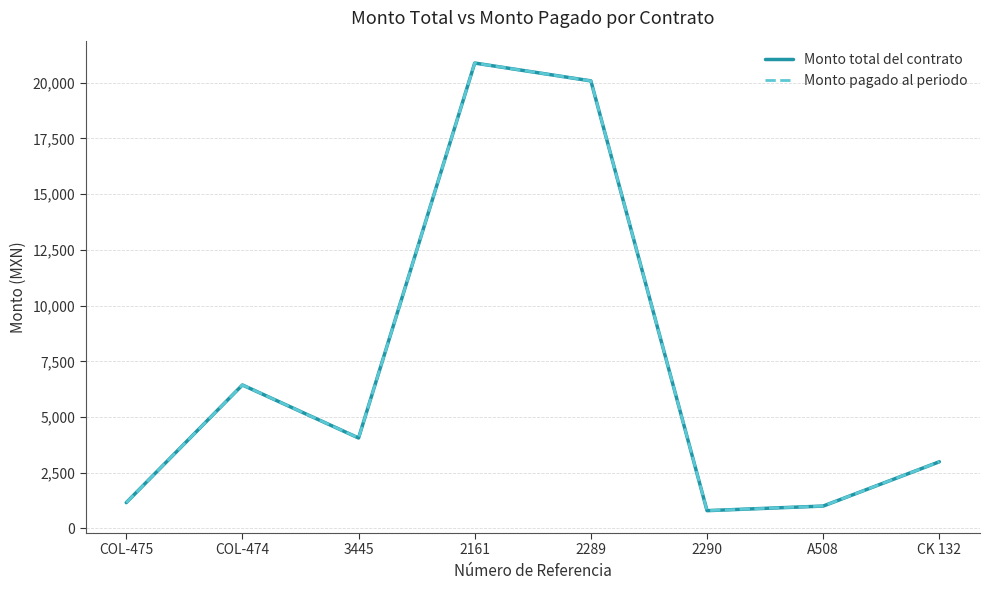

What is the minimum value shown in the chart?

800.0